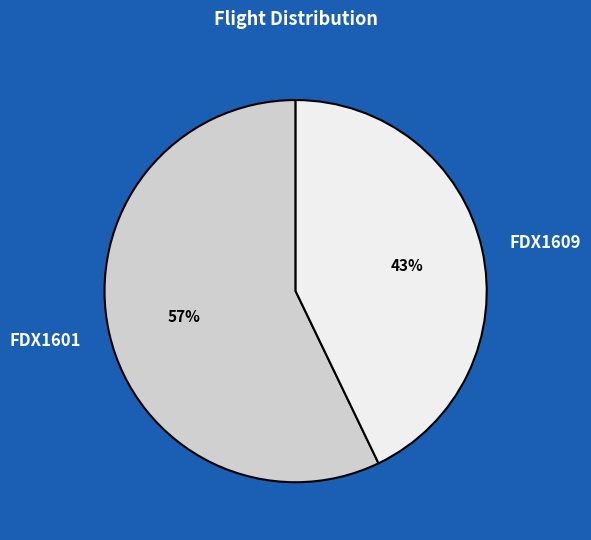

What is the ratio of the value at FDX1601 to the value at FDX1609?

1.3